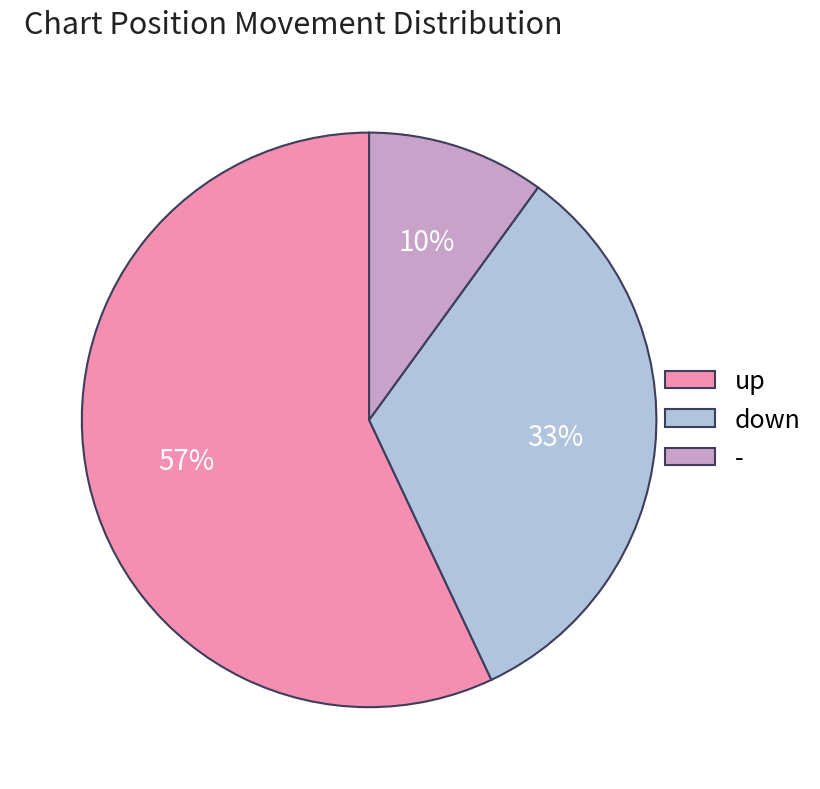

Is it true that up is 63% of the pie?

False